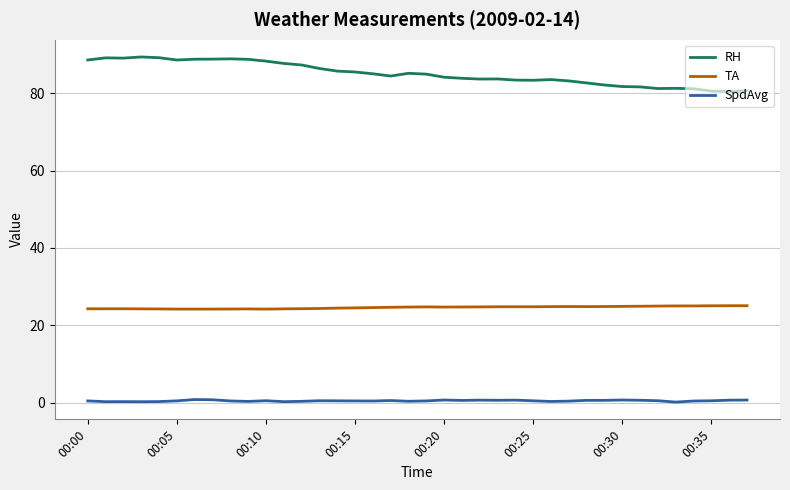

Which series has the widest spread of values?

RH